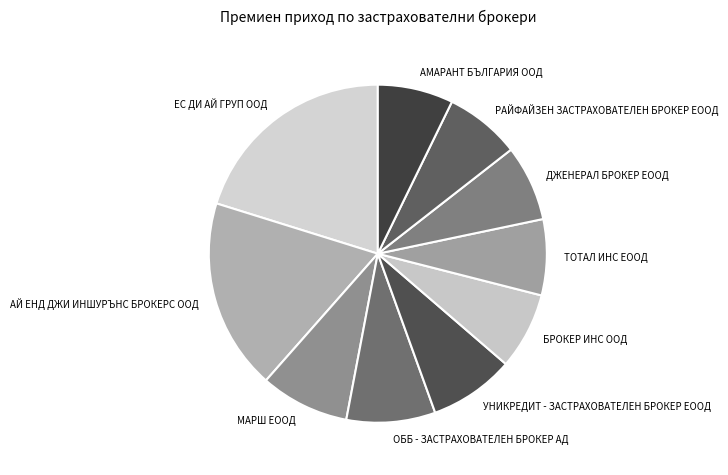

Is the sum of АМАРАНТ БЪЛГАРИЯ ООД and АЙ ЕНД ДЖИ ИНШУРЪНС БРОКЕРС ООД greater than half?

No